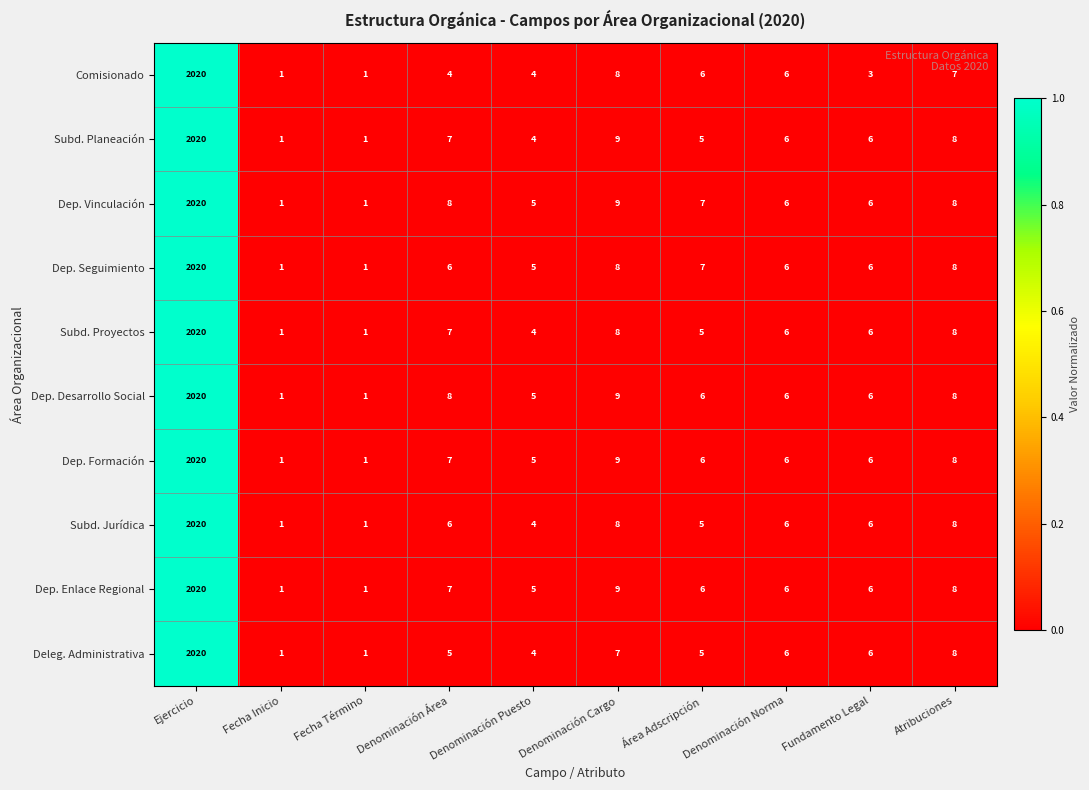

True or false: Dep. Seguimiento has a value of 2 at Denominación Norma.

False